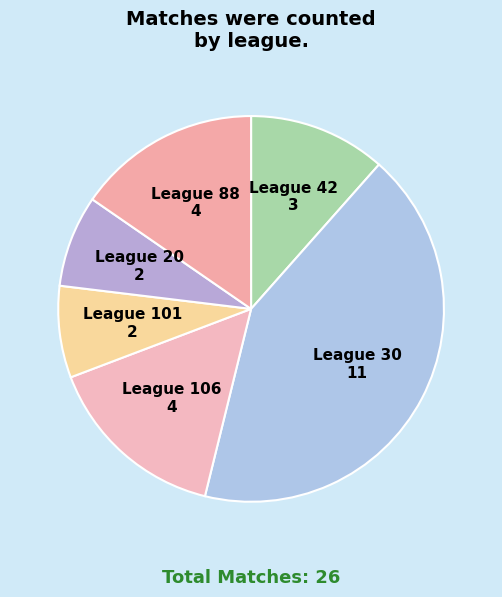

Combined, do League 106 and League 30 account for over 50%?

Yes